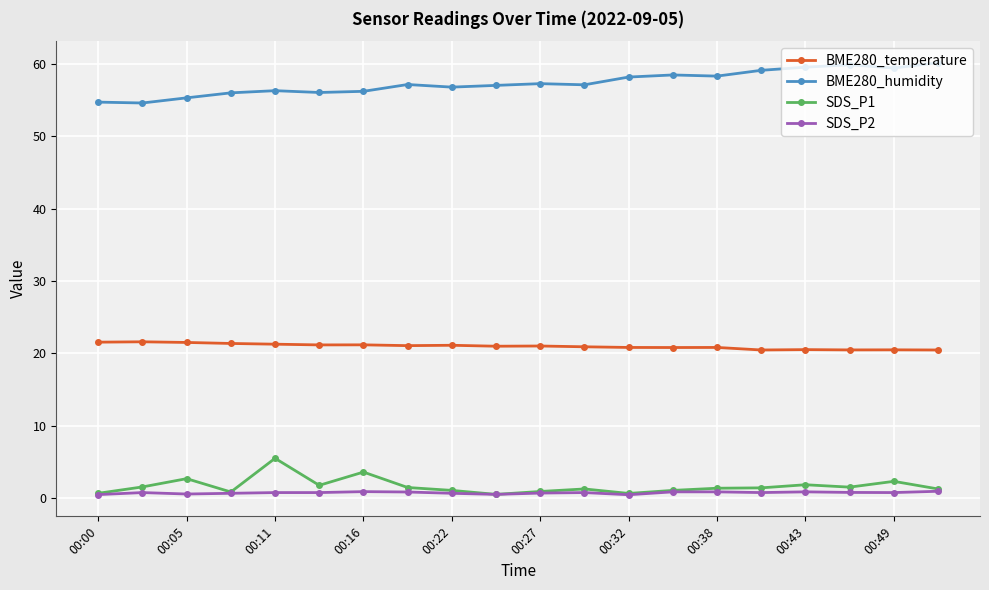

List the series in order of their peak value, highest first.

BME280_humidity, BME280_temperature, SDS_P1, SDS_P2